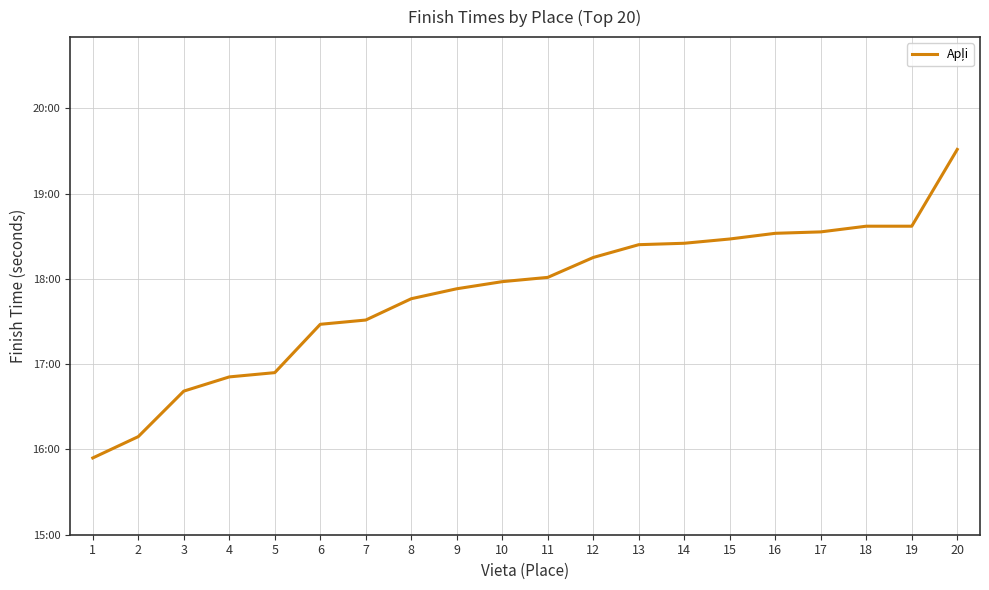

What is the minimum value shown in the chart?

954